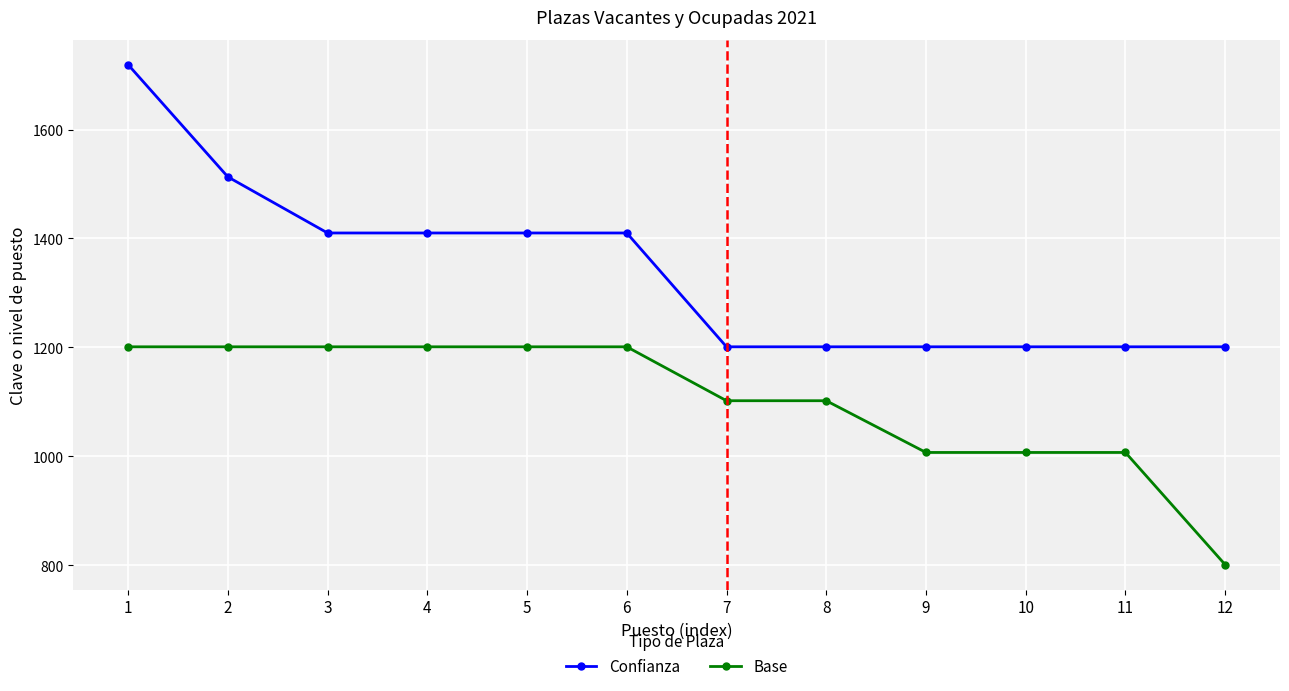

What is the maximum value shown in the chart?

1719